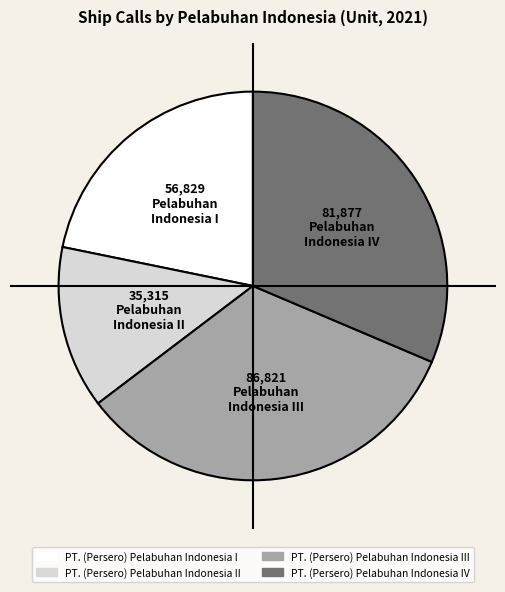

Is there any slice that represents more than half of the pie?

No